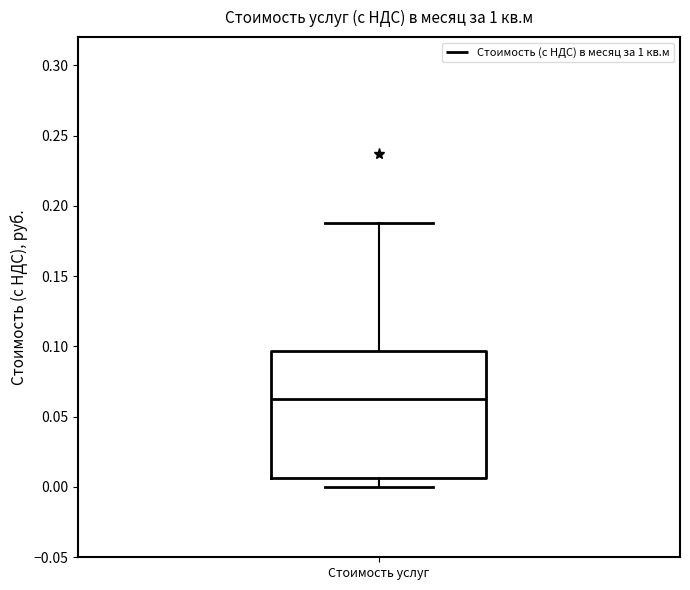

Transcribe this box plot: give where the median line is, the range the box spans, and where the two whiskers end, as read against the y-axis. The values are not printed on the chart, so give them approximately, as read against the axis.

median 0.065, box 0.005 to 0.095, whiskers 0.000 to 0.190